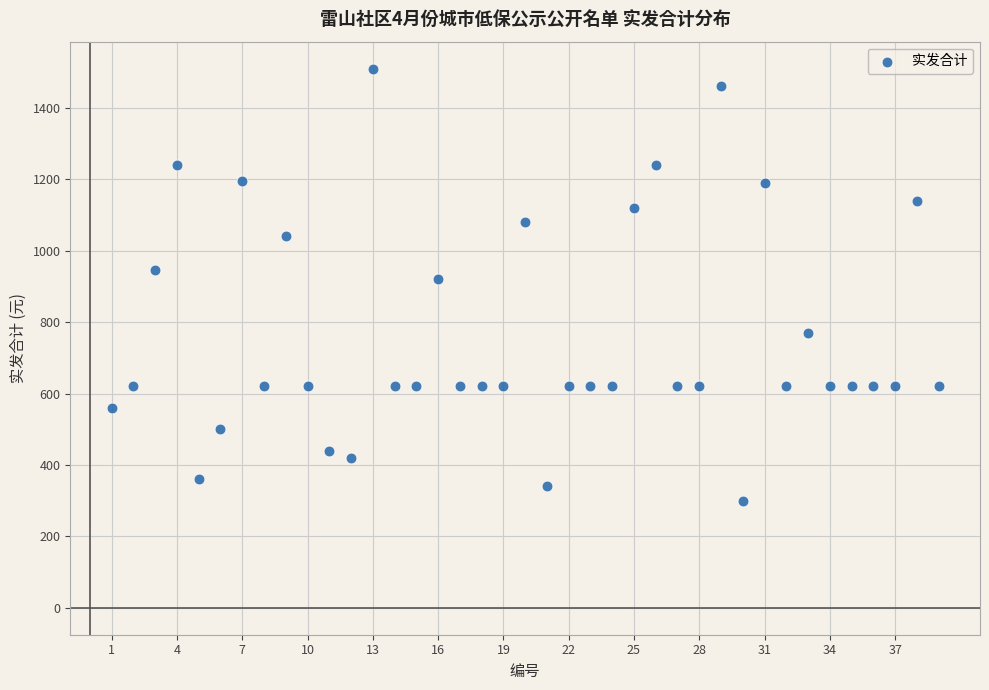

What is the range of X values (max minus min)?

38